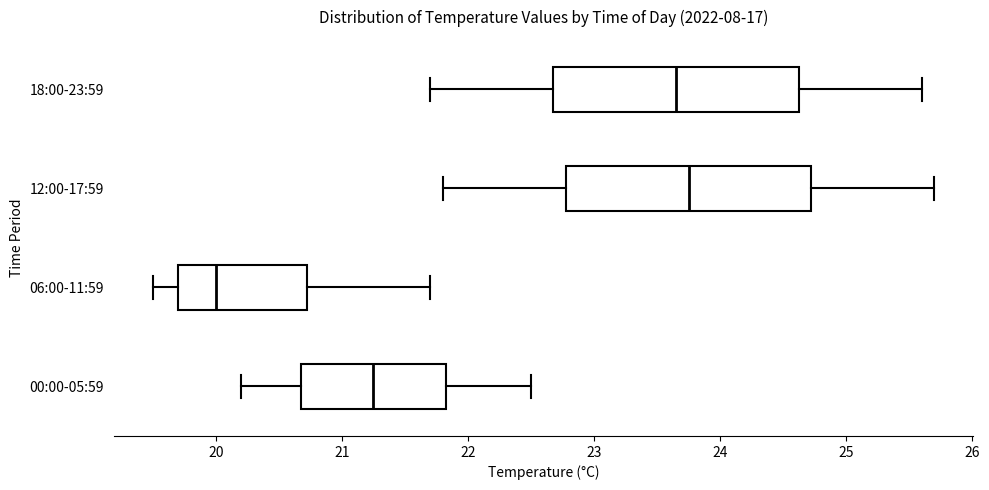

Where is the right edge of the box for 12:00-17:59 on the x-axis? The values are not printed on the chart, so give them approximately, as read against the axis.

24.7